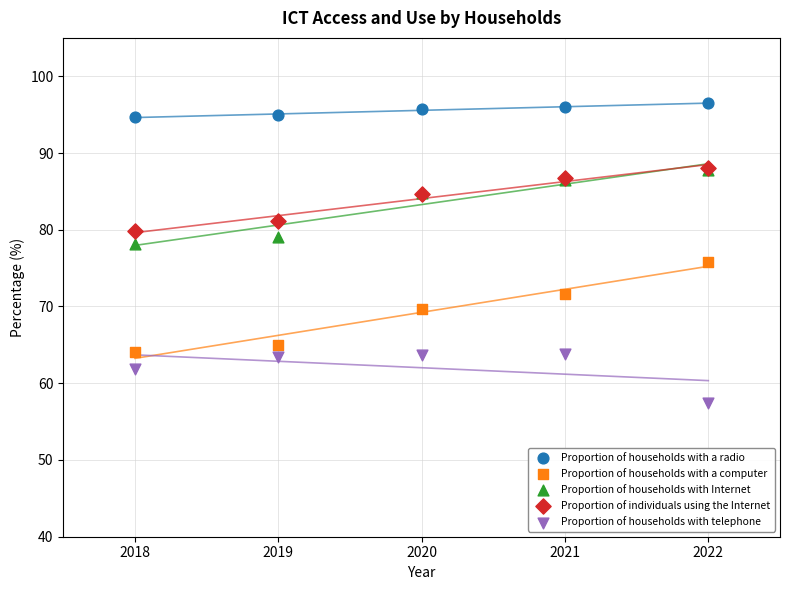

What are all the series names shown in the legend?

Proportion of households with a radio, Proportion of households with a computer, Proportion of households with Internet, Proportion of individuals using the Internet, Proportion of households with telephone